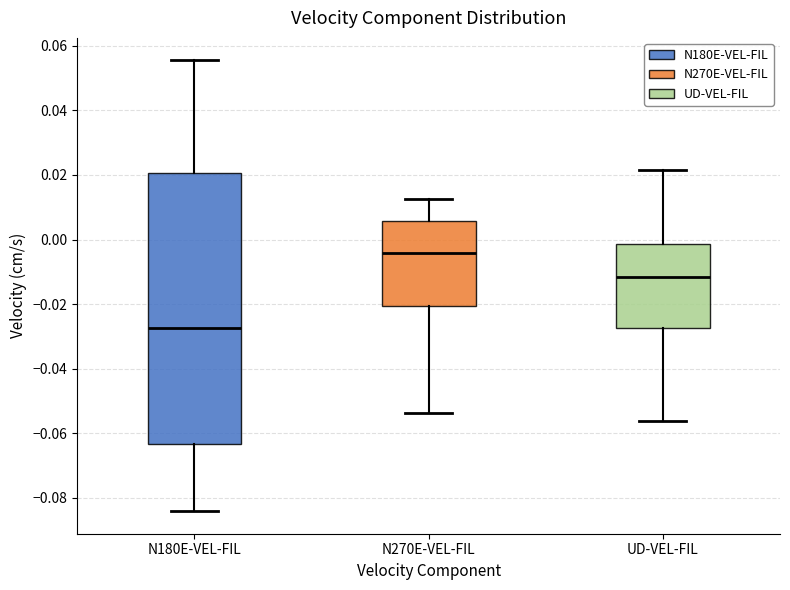

Which box has the lowest median line?

N180E-VEL-FIL